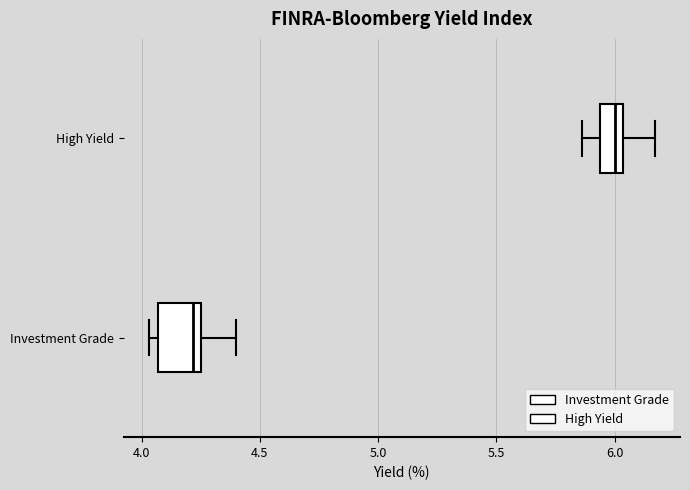

Where does the median line of the box for High Yield sit on the x-axis? The values are not printed on the chart, so give them approximately, as read against the axis.

6.00